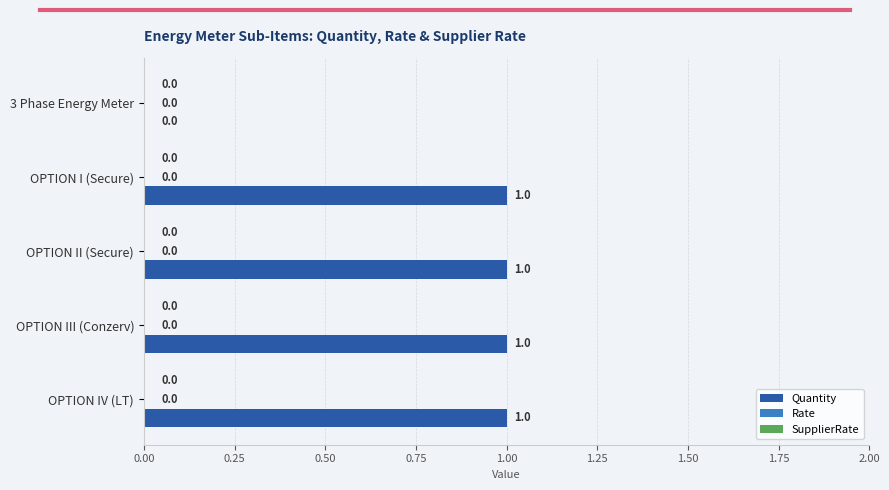

What is the maximum value shown in the chart?

1